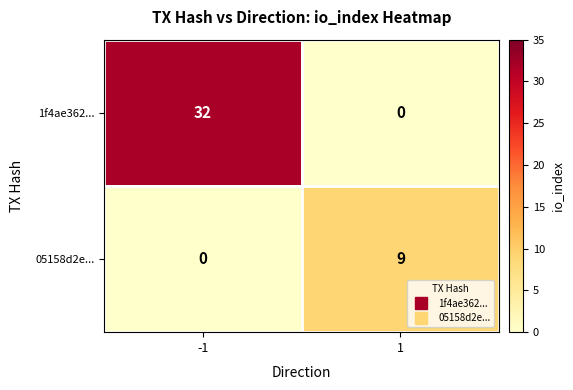

What is the maximum value for 05158d2e...?

9